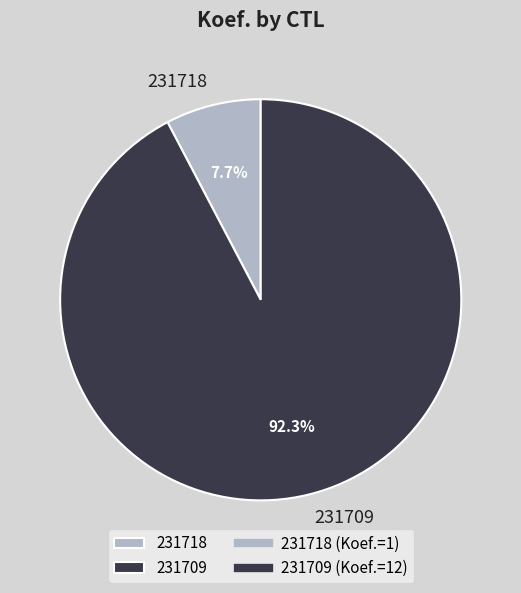

Which has a higher value, 231709 or 231718?

231709